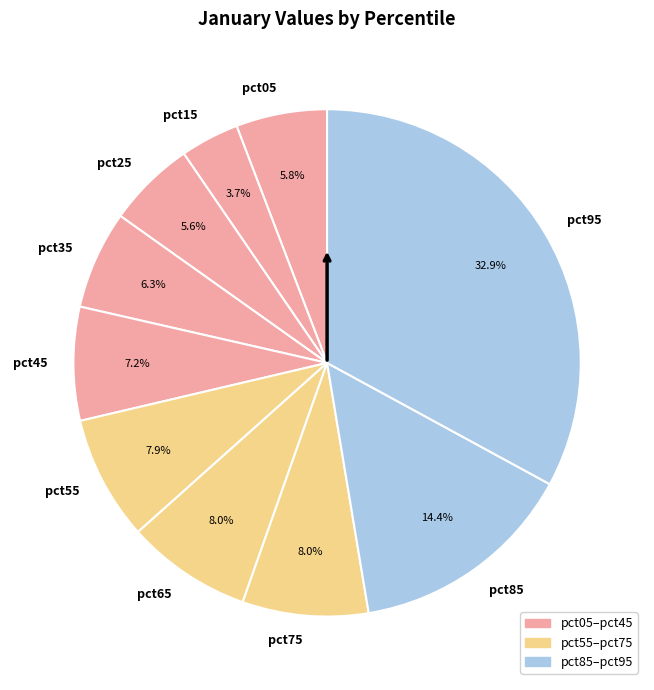

How many slices are in this pie chart?

10